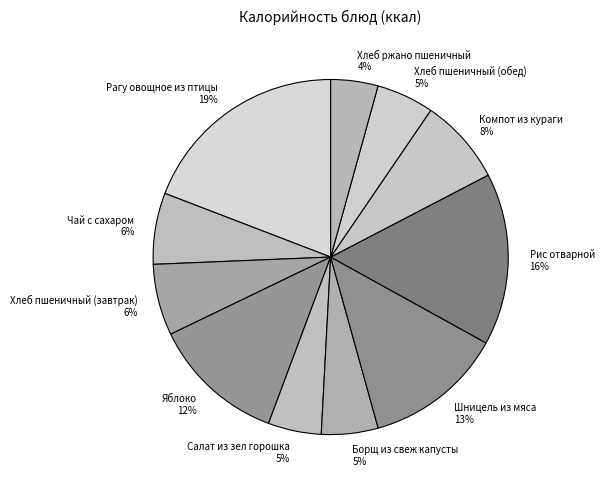

To the nearest percent, what is the difference between the largest and smallest slice percentages?

15%